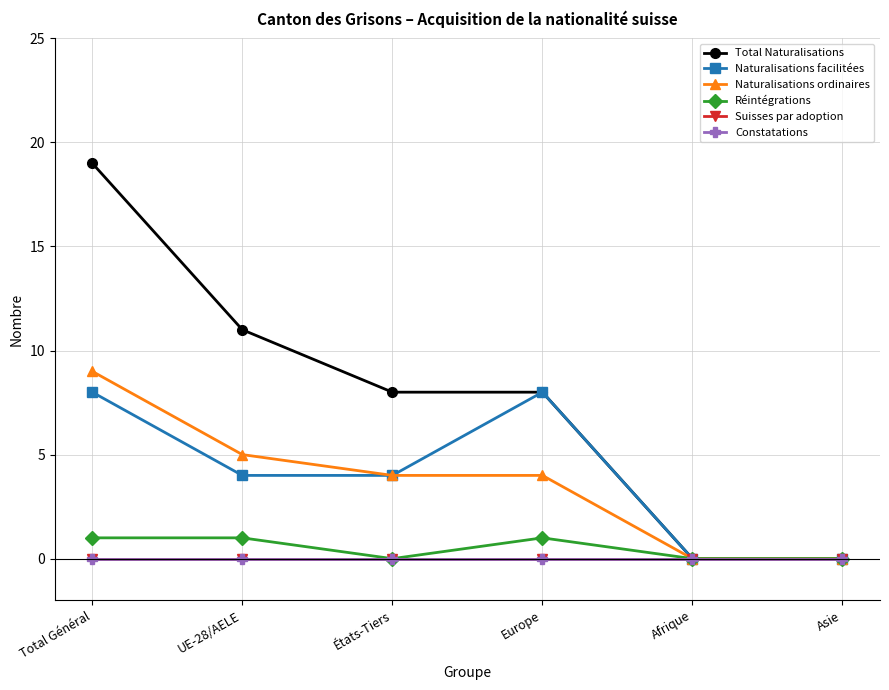

At which category does the chart reach its minimum across all series?

Afrique